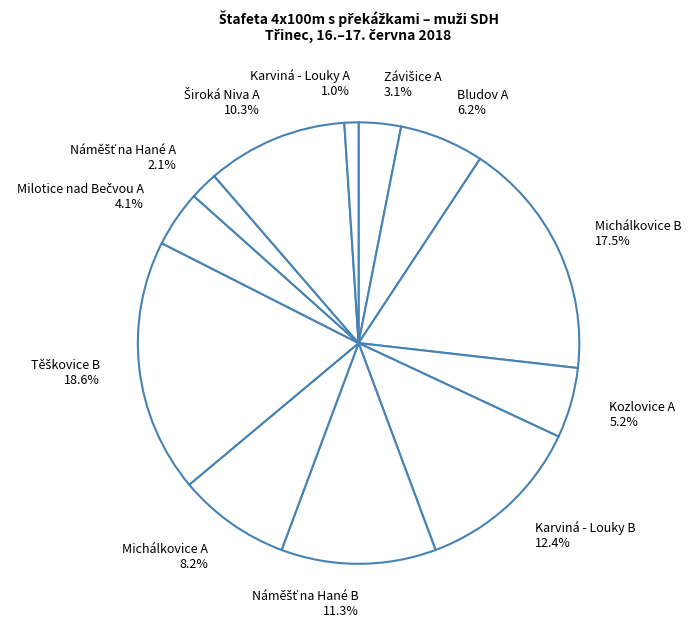

What is the ratio of the value at Michálkovice A to the value at Kozlovice A?

1.6